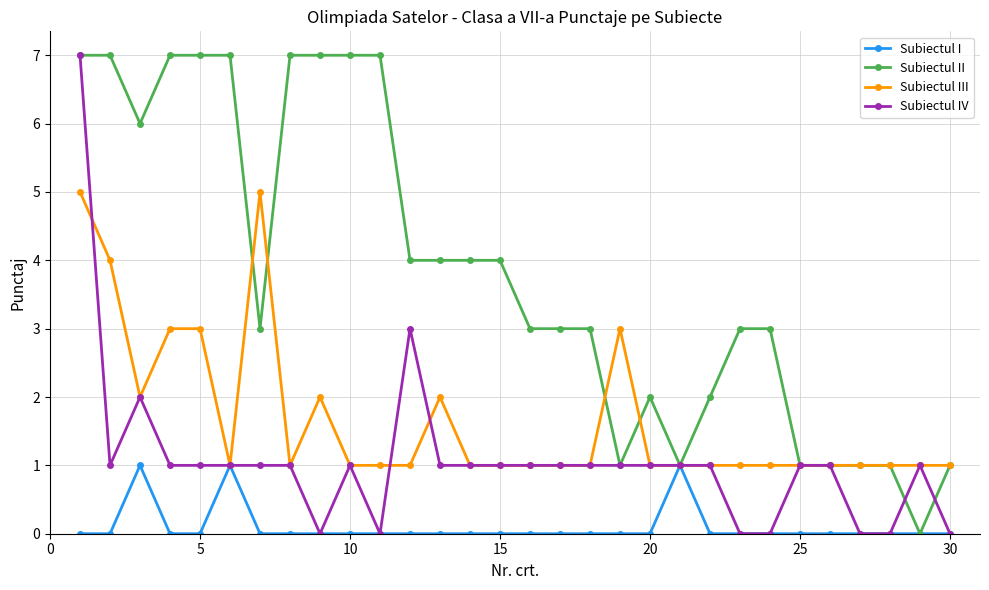

List the series in order of their overall mean, highest first.

Subiectul II, Subiectul III, Subiectul IV, Subiectul I